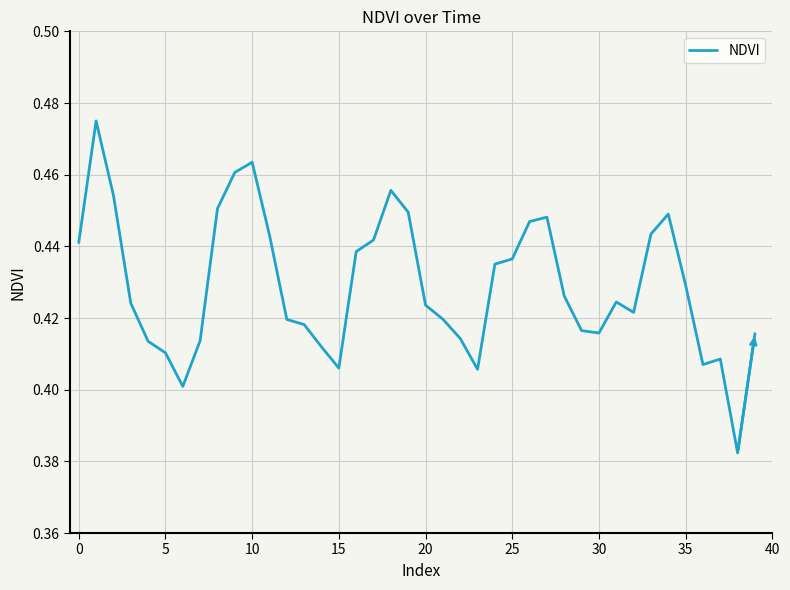

Is this an area chart (filled region under the line)?

No